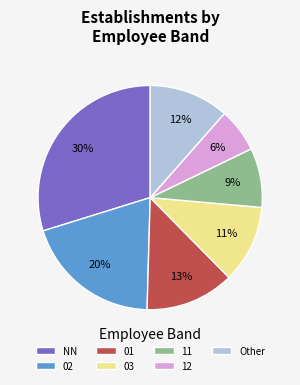

Combined, do 03 and NN account for over 50%?

No